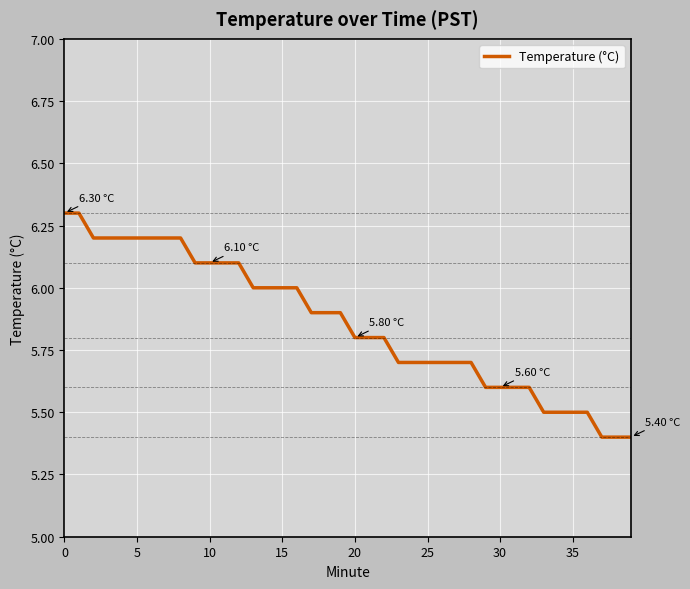

What is the difference between the maximum and minimum values?

0.9